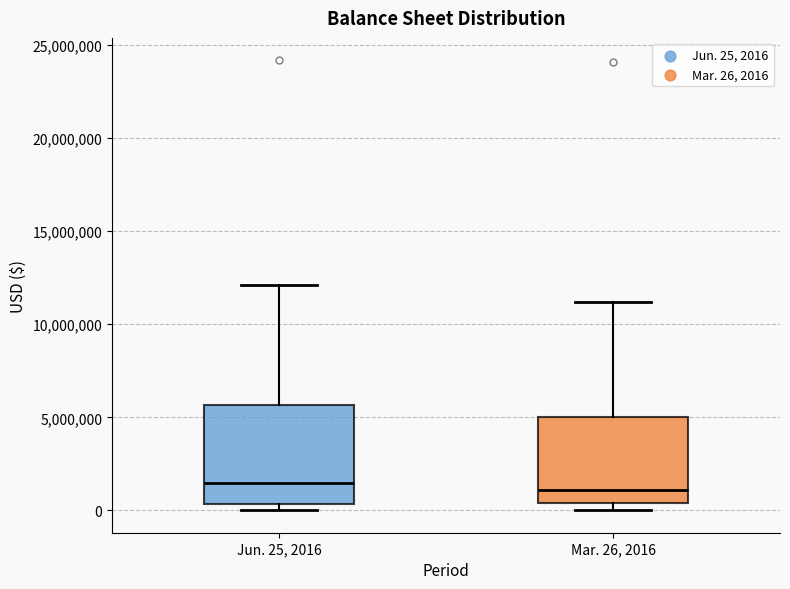

Where does the upper whisker of the box for Mar. 26, 2016 end on the y-axis? The values are not printed on the chart, so give them approximately, as read against the axis.

11000000